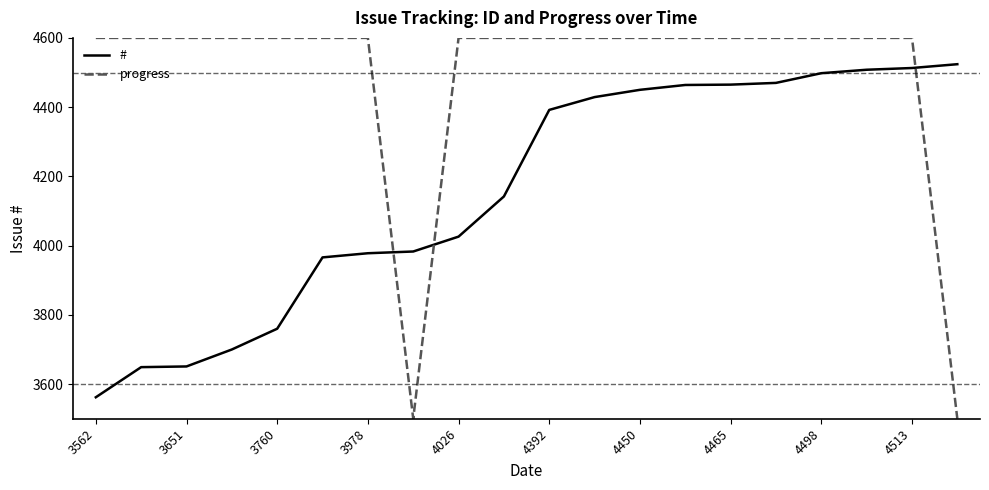

After their last crossing, which series has the higher values: # or progress?

#